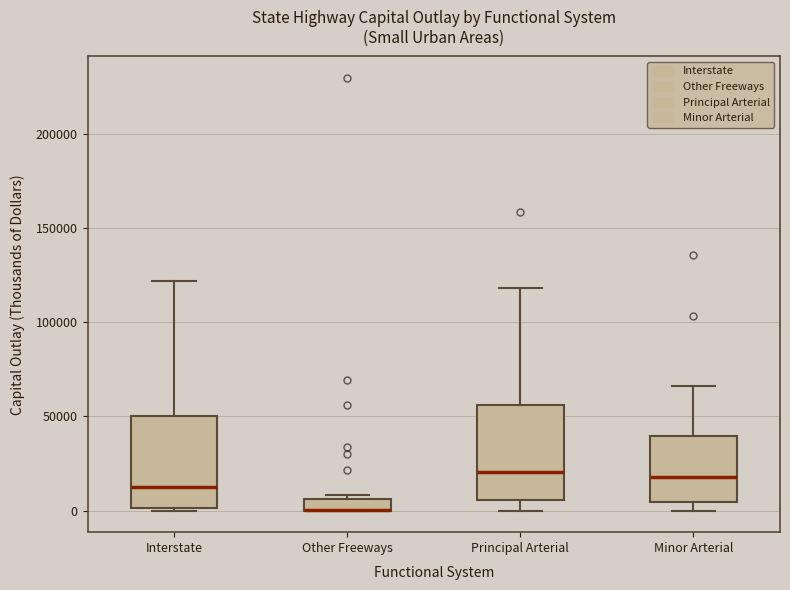

Where does the upper whisker of the box for Principal Arterial end on the y-axis? The values are not printed on the chart, so give them approximately, as read against the axis.

120000